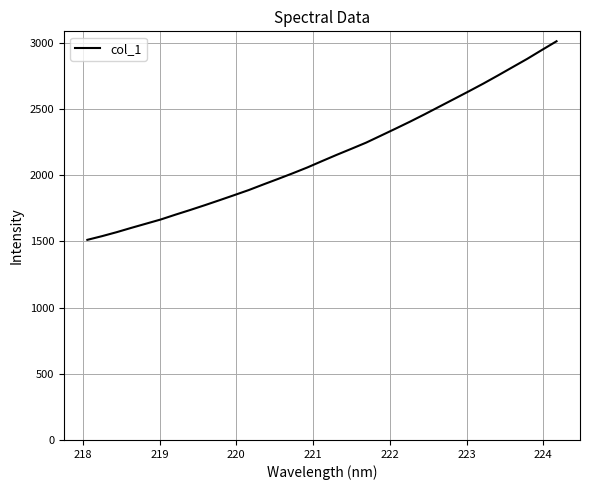

What is the minimum value shown in the chart?

1512.0